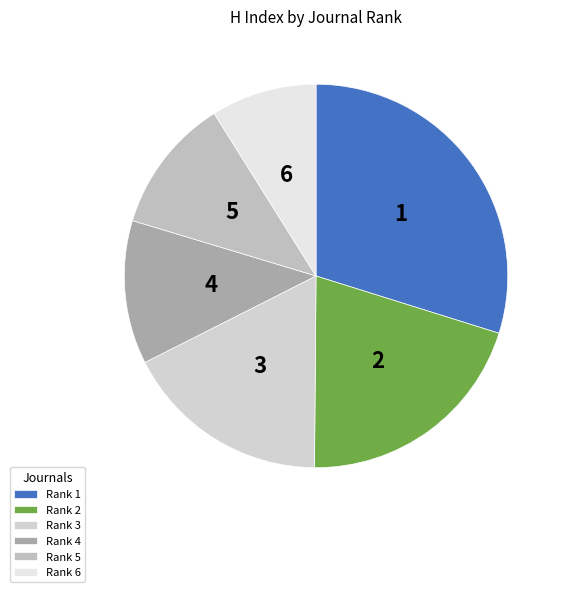

Combined, do Rank 3 and Rank 4 account for over 50%?

No